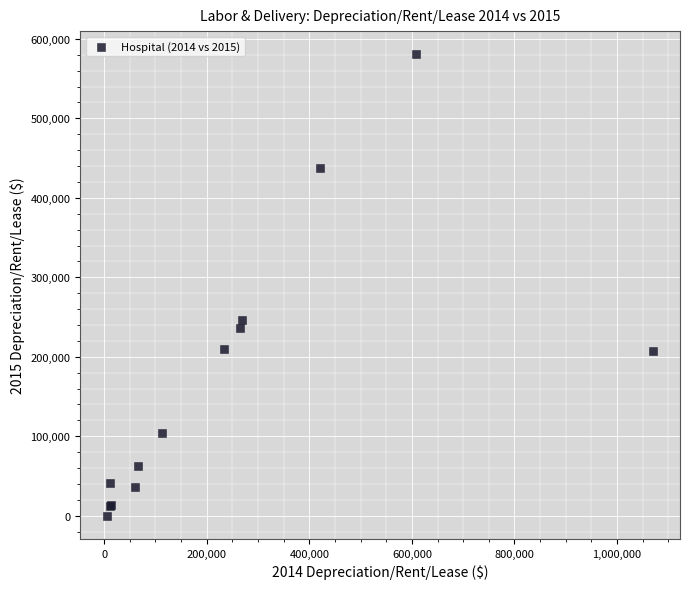

What Y value in the scatter plot is closest to 290342?

246240